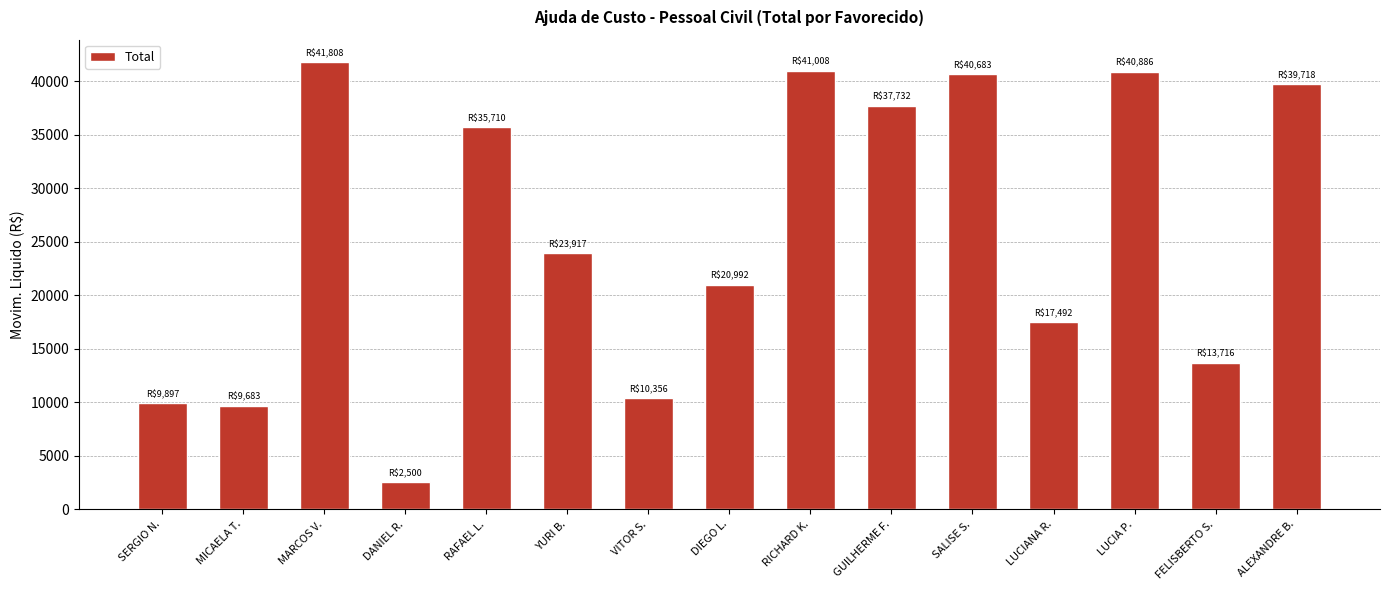

At which label is the value closest to 22154?

DIEGO L.